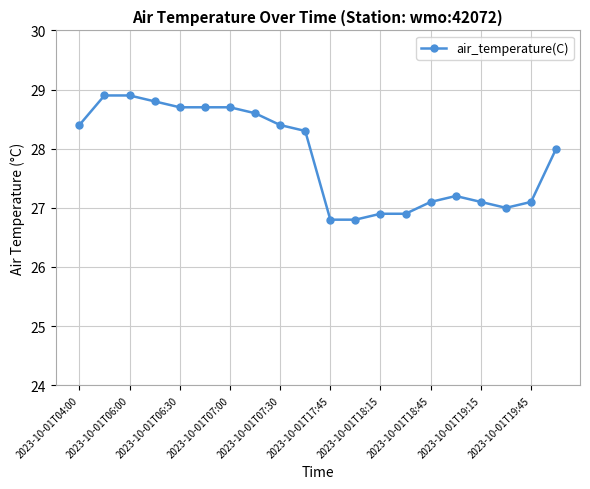

Does the chart display data point markers on the line(s)?

Yes